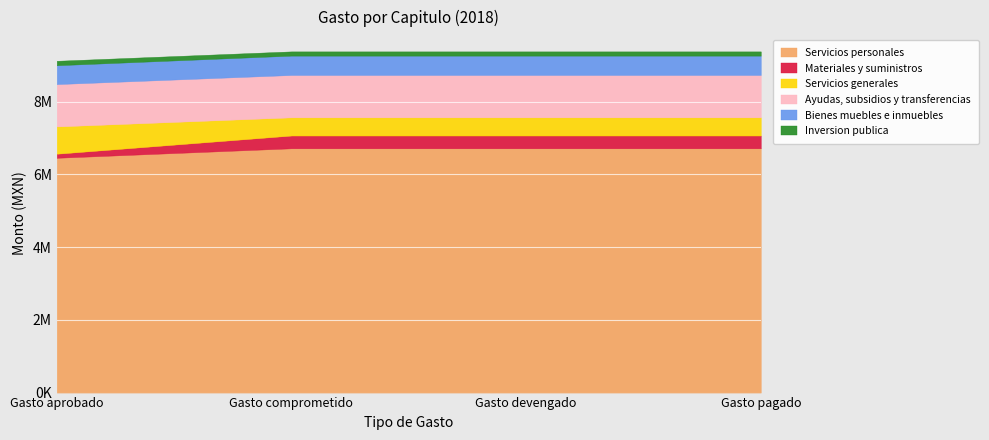

What is the maximum value shown in the chart?

6716881